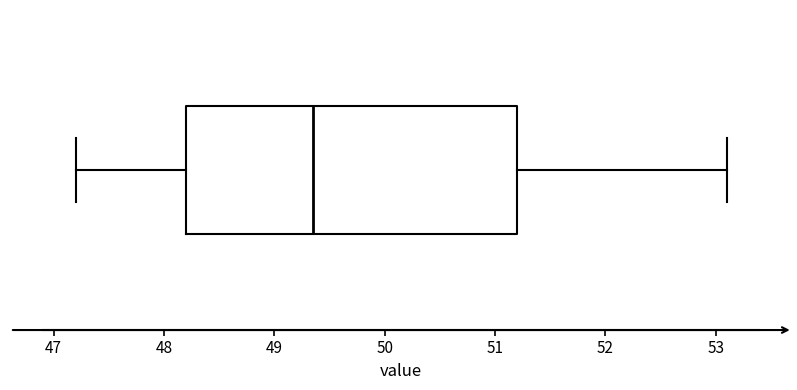

Where does the median line of the box sit on the x-axis? The values are not printed on the chart, so give them approximately, as read against the axis.

49.4